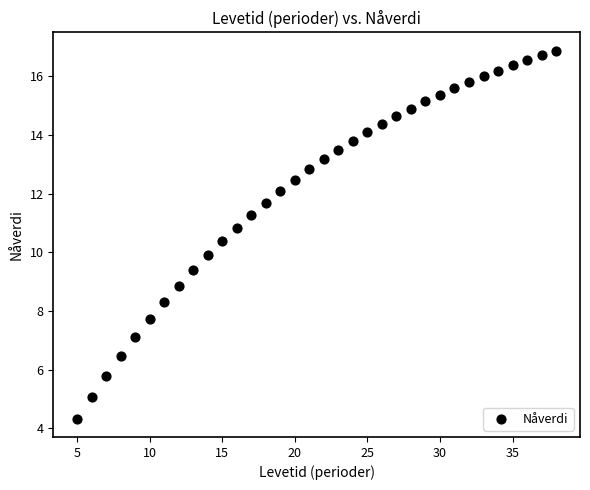

What is the range of Y values (max minus min)?

12.5